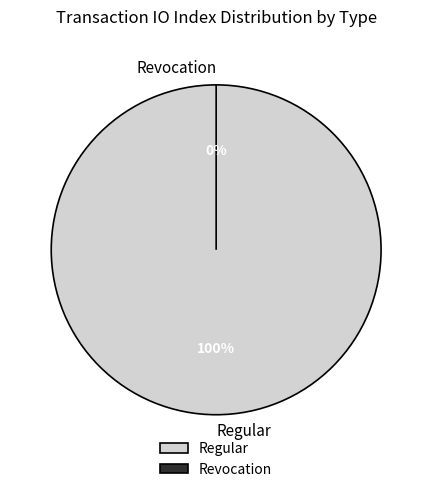

Which slice is the largest?

Regular